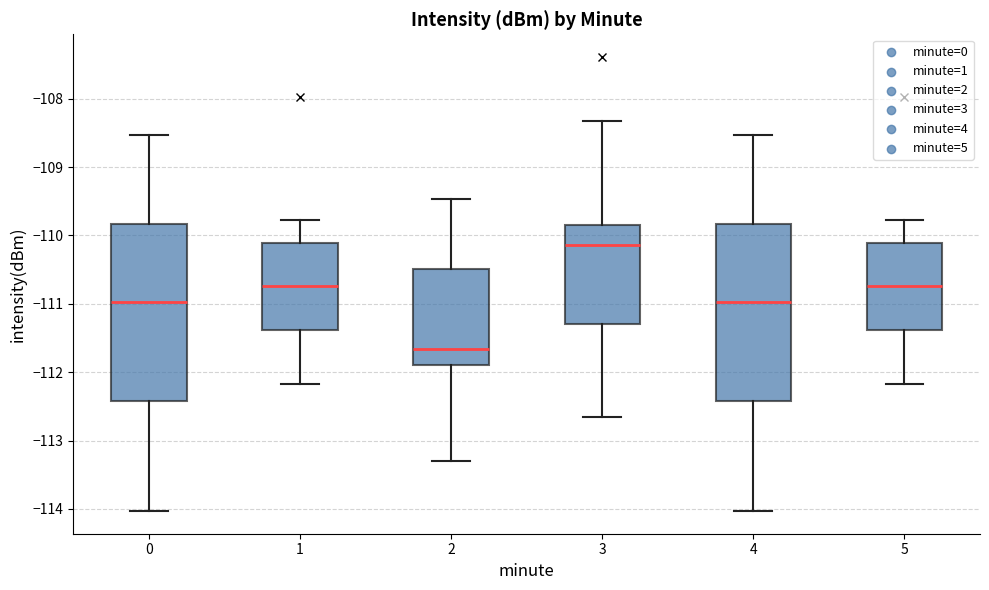

Where does the lower whisker of the box at x = 3 end on the y-axis? The values are not printed on the chart, so give them approximately, as read against the axis.

-112.6